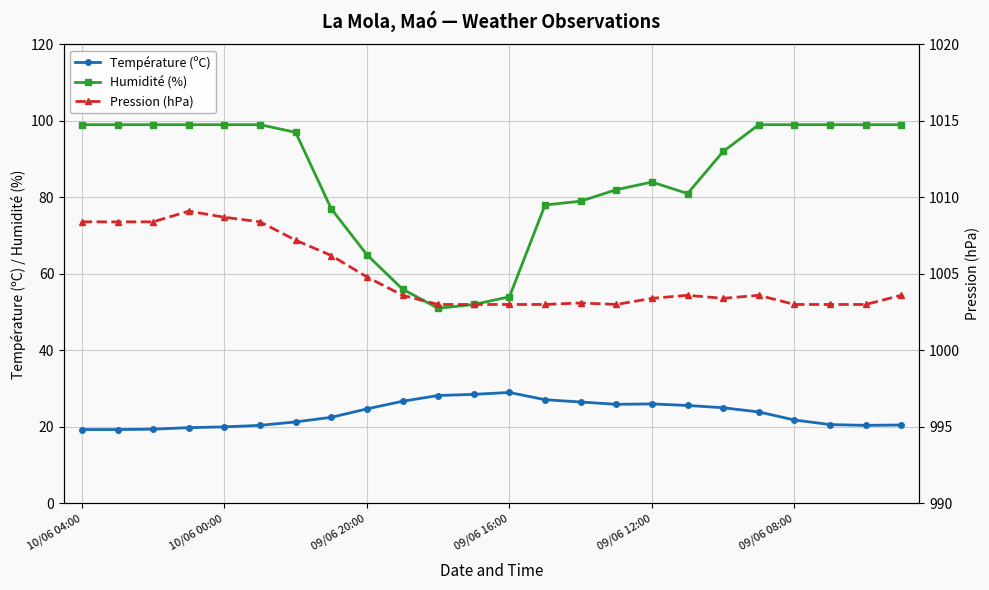

Where is Pression (hPa) nearest to the value 1006?

7